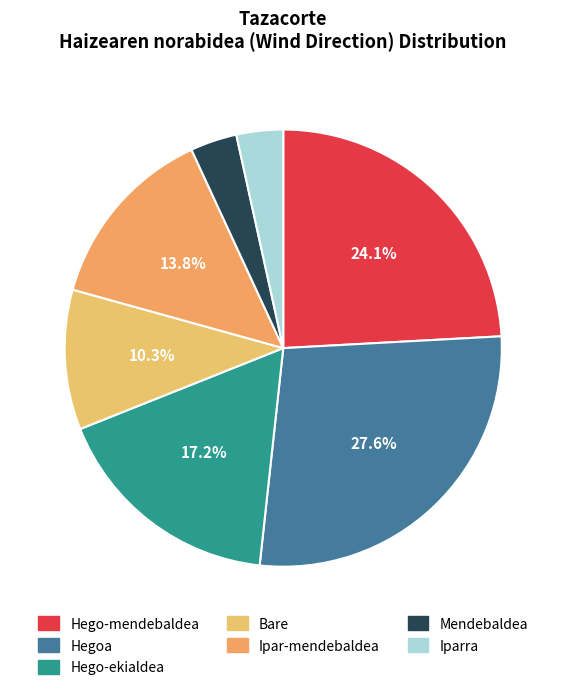

How many slices are in this pie chart?

7